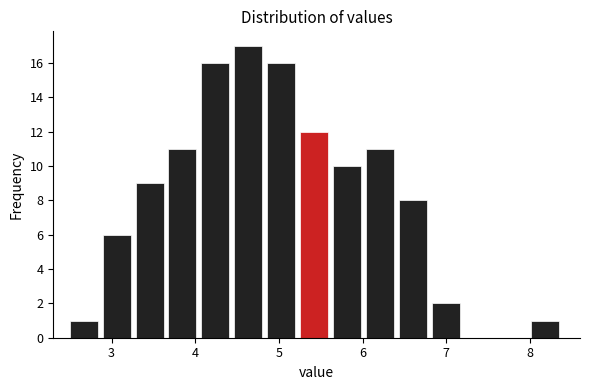

Around what value on the x-axis is the tallest bar? Give the approximate position of its centre, as read against the axis.

4.6